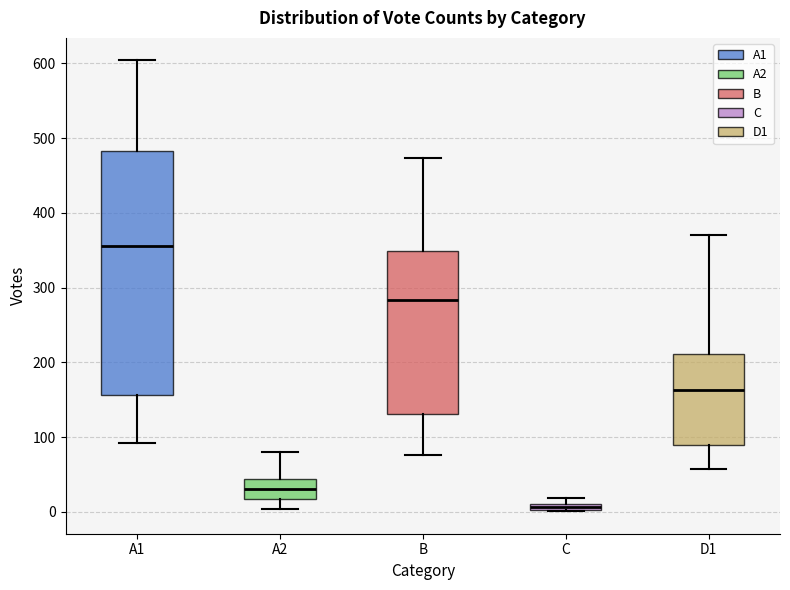

Which box is the tallest, from its lower edge to its upper edge?

A1